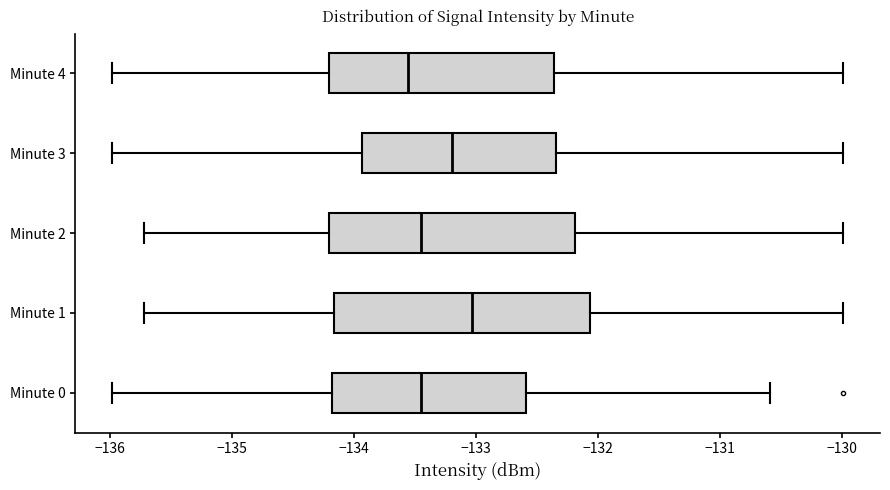

Where does the right whisker of the box for Minute 2 end on the x-axis? The values are not printed on the chart, so give them approximately, as read against the axis.

-130.0